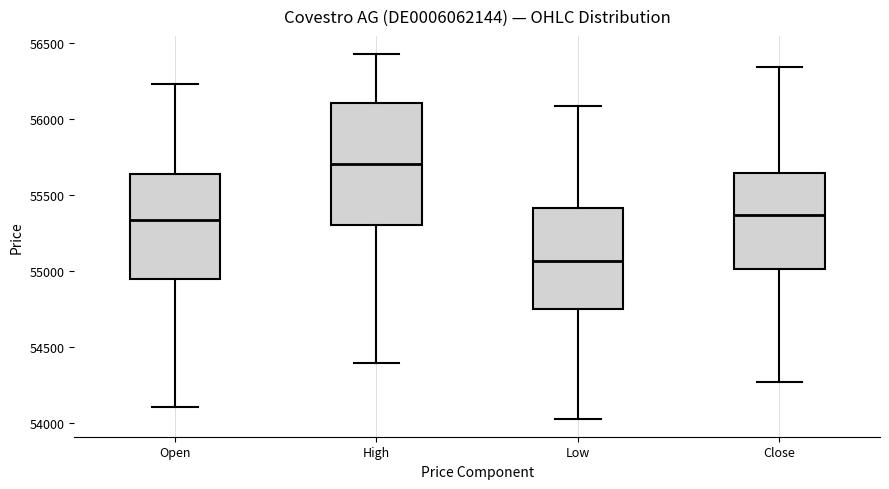

Reading left to right, read every box against the y-axis: the position of its median line, the range the box covers, and the ends of its whiskers. The values are not printed on the chart, so give them approximately, as read against the axis.

Open: median 55350, box 54950 to 55650, whiskers 54100 to 56250
High: median 55700, box 55300 to 56100, whiskers 54400 to 56450
Low: median 55050, box 54750 to 55400, whiskers 54050 to 56100
Close: median 55350, box 55000 to 55650, whiskers 54250 to 56350